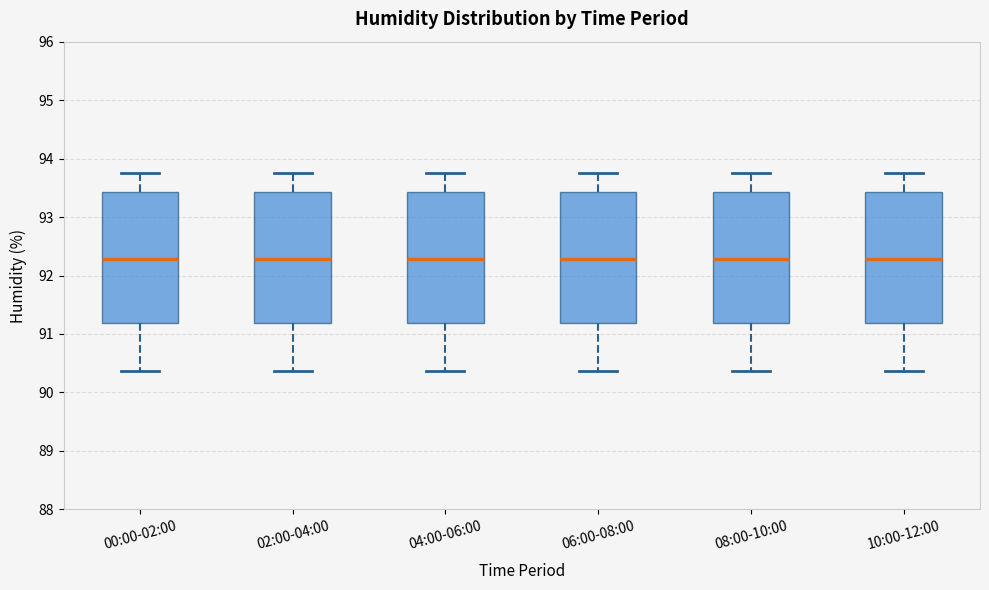

Reading left to right, transcribe this box plot: for each box, give where its median line is, the range the box spans, and where its two whiskers end, as read against the y-axis. The values are not printed on the chart, so give them approximately, as read against the axis.

00:00-02:00: median 92.3, box 91.2 to 93.4, whiskers 90.4 to 93.8
02:00-04:00: median 92.3, box 91.2 to 93.4, whiskers 90.4 to 93.8
04:00-06:00: median 92.3, box 91.2 to 93.4, whiskers 90.4 to 93.8
06:00-08:00: median 92.3, box 91.2 to 93.4, whiskers 90.4 to 93.8
08:00-10:00: median 92.3, box 91.2 to 93.4, whiskers 90.4 to 93.8
10:00-12:00: median 92.3, box 91.2 to 93.4, whiskers 90.4 to 93.8